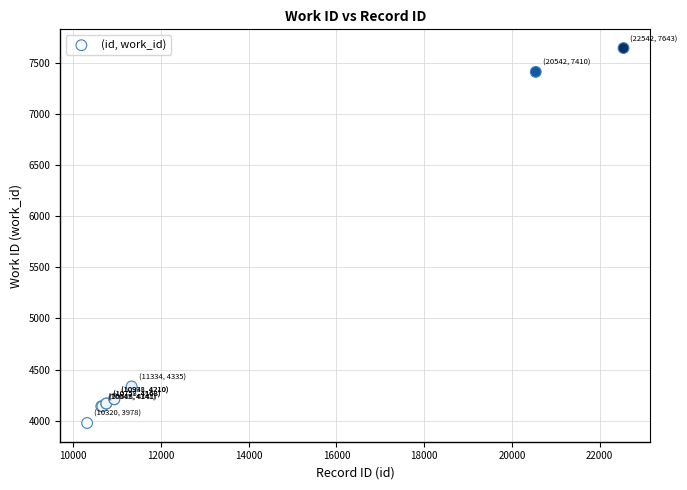

What Y value in the scatter plot is closest to 5810?

4335